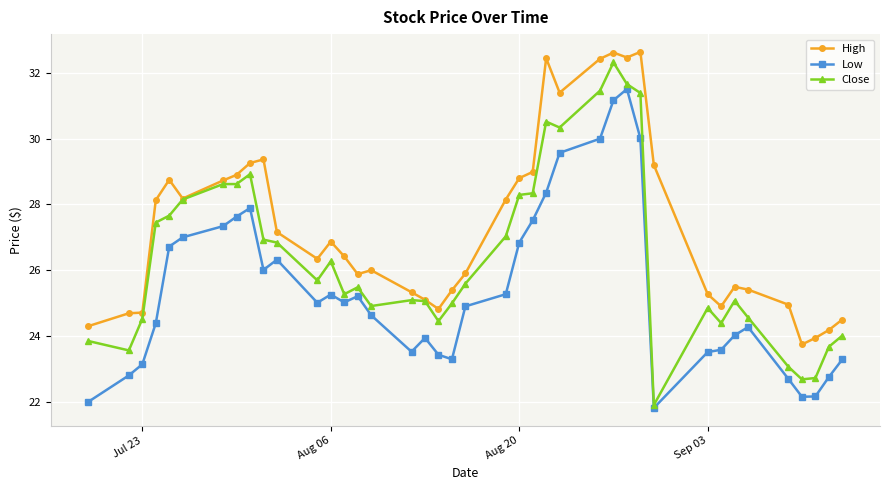

Does the chart have visible grid lines?

Yes